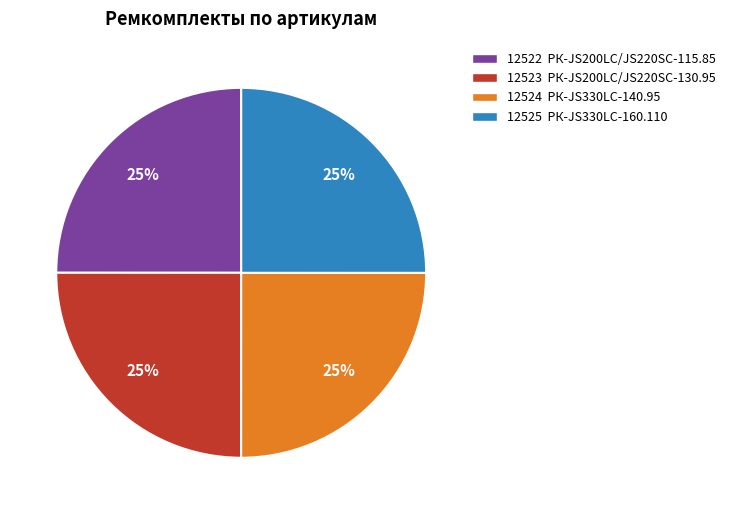

To the nearest percent, what percentage of the pie is 12524 РК-JS330LC-140.95?

25%